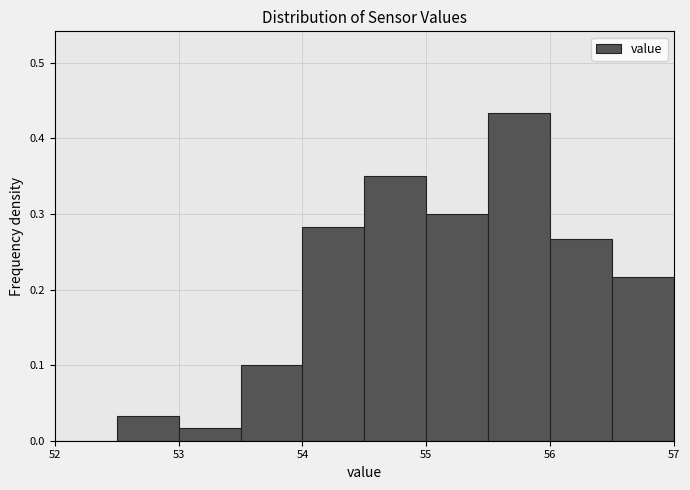

Reading left to right, transcribe this chart: for each bar, give the range it covers on the x-axis and its height. The values are not printed on the chart, so give them approximately, as read against the axis.

52.0 to 52.5: 0
52.5 to 53.0: 0.03
53.0 to 53.5: 0.02
53.5 to 54.0: 0.10
54.0 to 54.5: 0.28
54.5 to 55.0: 0.35
55.0 to 55.5: 0.30
55.5 to 56.0: 0.43
56.0 to 56.5: 0.27
56.5 to 57.0: 0.22